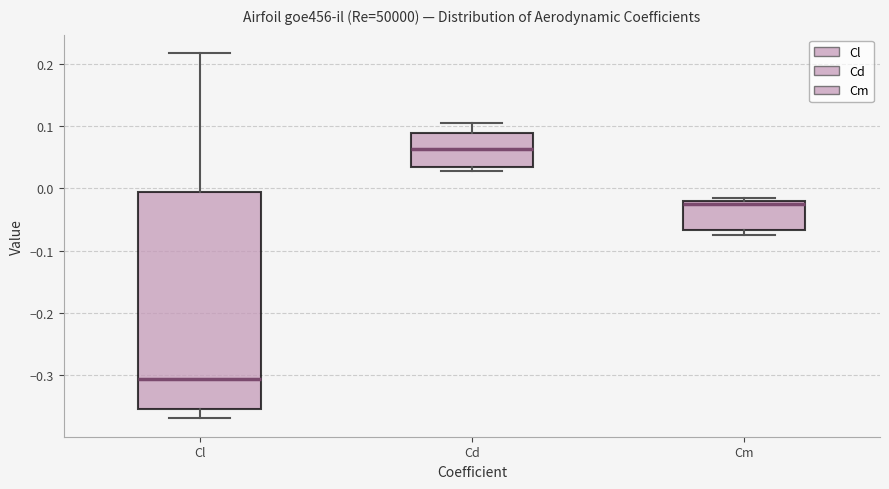

Where is the upper edge of the box for Cm on the y-axis? The values are not printed on the chart, so give them approximately, as read against the axis.

-0.02